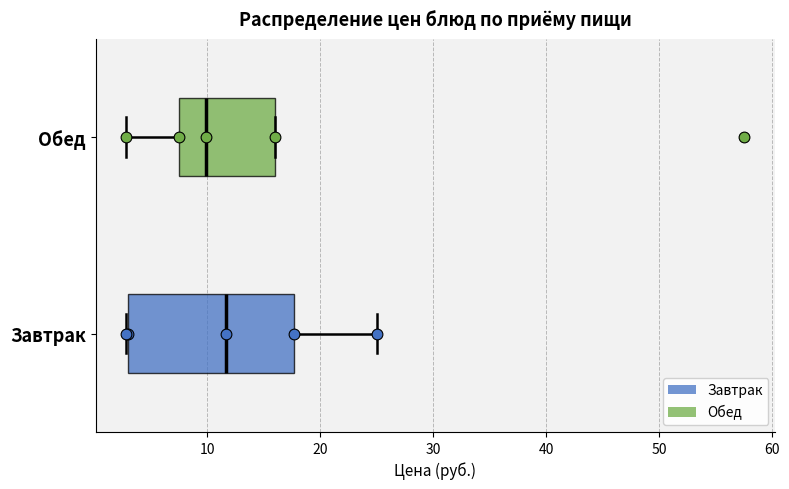

Reading bottom to top, transcribe this box plot: for each box, give where its median line is, the range the box spans, and where its two whiskers end, as read against the x-axis. The values are not printed on the chart, so give them approximately, as read against the axis.

Завтрак: median 12, box 3 to 18, whiskers 3 to 25
Обед: median 10, box 8 to 16, whiskers 3 to 16